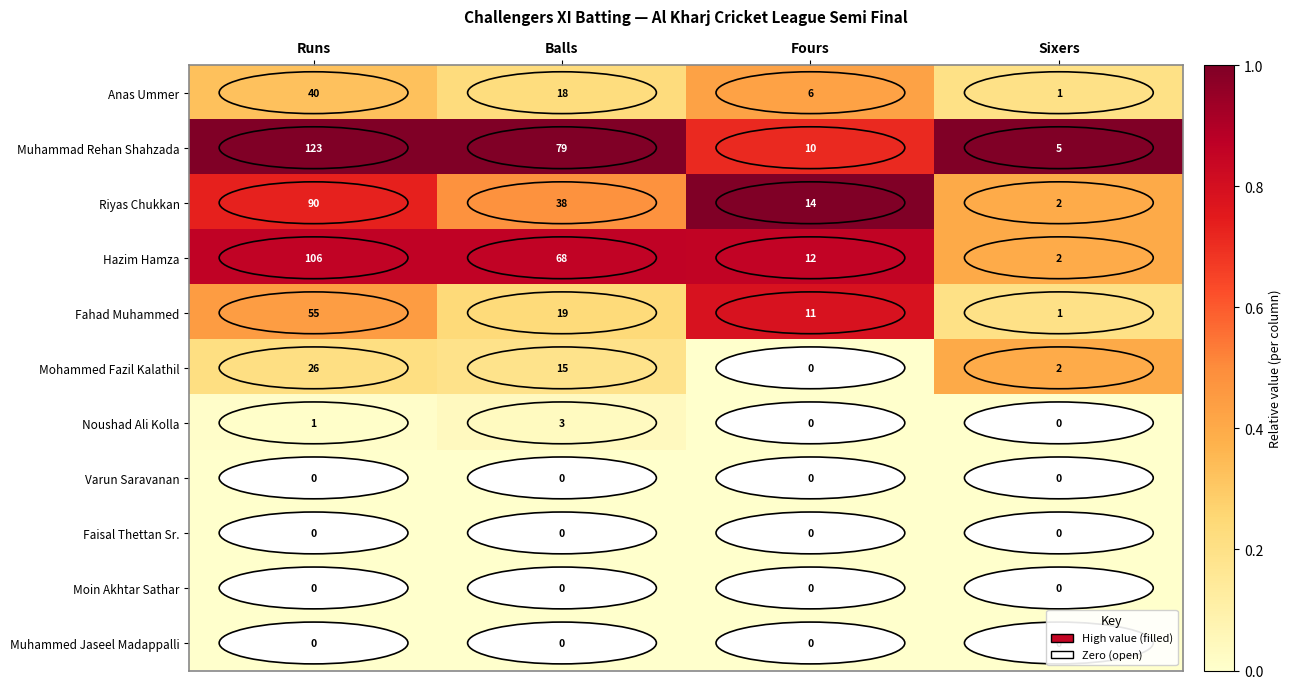

What is the greatest value displayed?

123